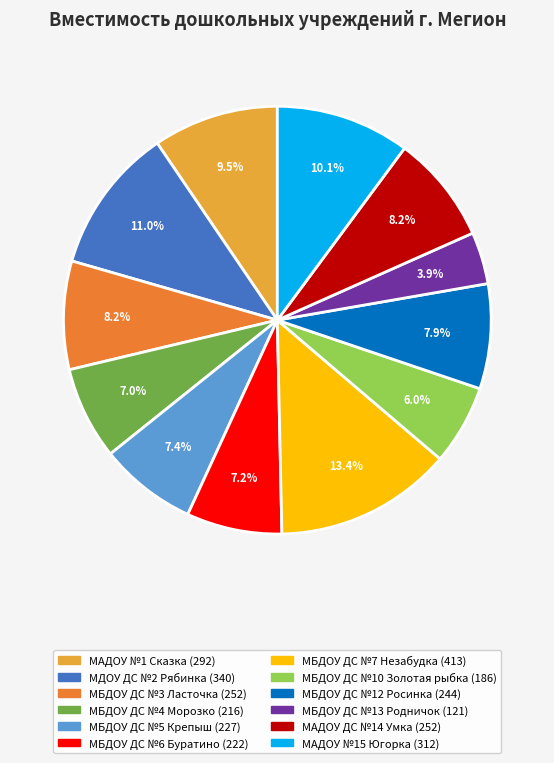

True or false: МБДОУ ДС №4 Морозко accounts for 18% of the total.

False